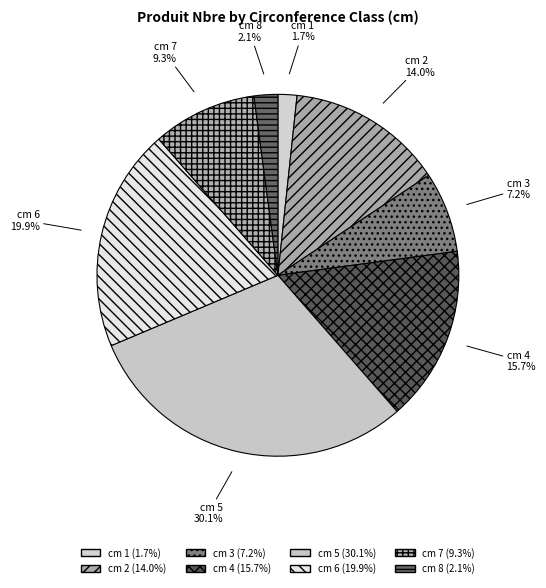

To the nearest percent, what is the difference between the largest and smallest slice percentages?

28%